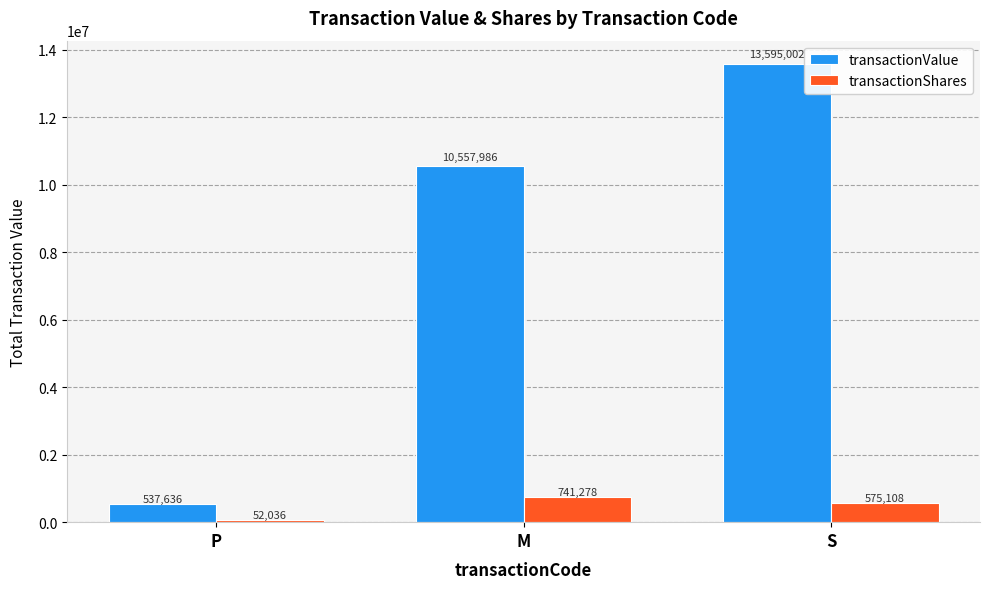

Are the bars grouped side by side (vs. stacked)?

Yes